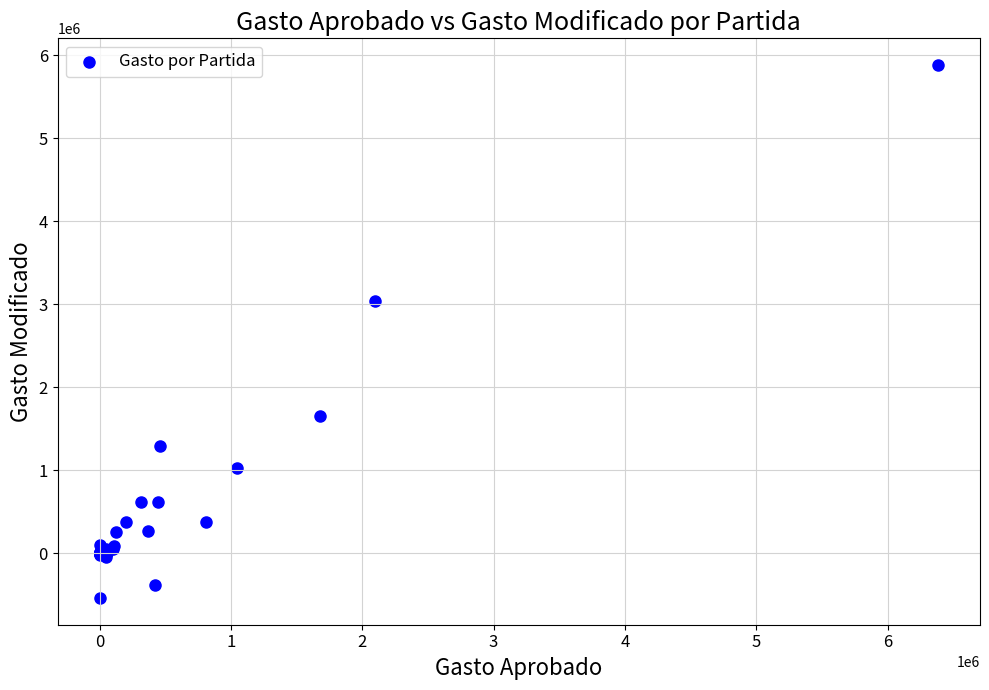

What Y value in the scatter plot is closest to 2671033?

3033923.6